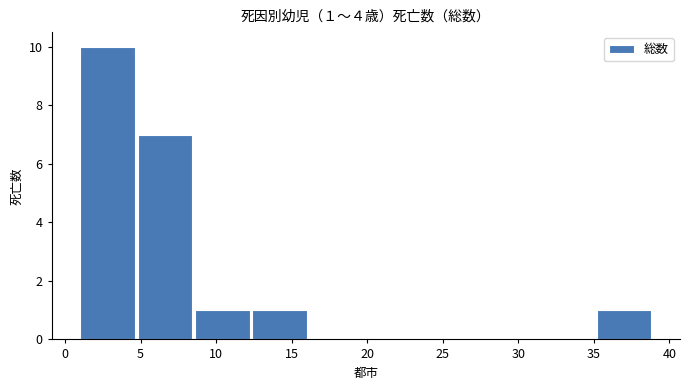

Over which range of the x-axis is the bar tallest?

1.0 to 4.8